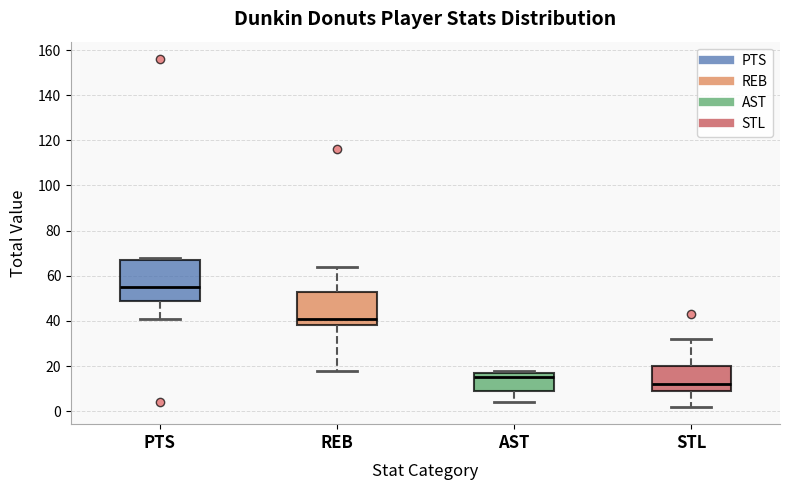

Reading left to right, transcribe this box plot: for each box, give where its median line is, the range the box spans, and where its two whiskers end, as read against the y-axis. The values are not printed on the chart, so give them approximately, as read against the axis.

PTS: median 56, box 50 to 68, whiskers 42 to 68 (just above the box's upper edge)
REB: median 42, box 38 to 54, whiskers 18 to 64
AST: median 16, box 10 to 18, whiskers 4 to 18 (just above the box's upper edge)
STL: median 12, box 10 to 20, whiskers 2 to 32